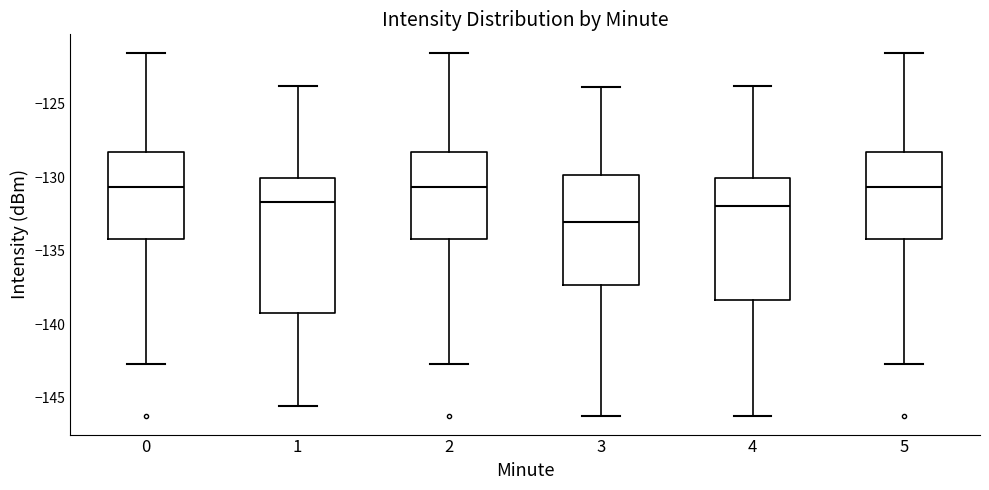

Which box's median line is the lowest?

3